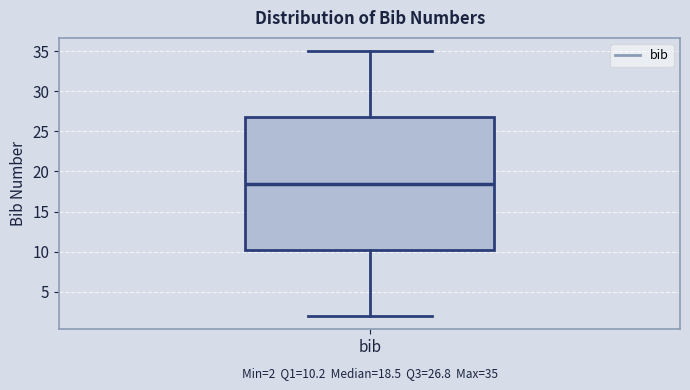

Transcribe this box plot: give where the median line is, the range the box spans, and where the two whiskers end, as read against the y-axis. The values are not printed on the chart, so give them approximately, as read against the axis.

median 18.5, box 10.5 to 27.0, whiskers 2.0 to 35.0